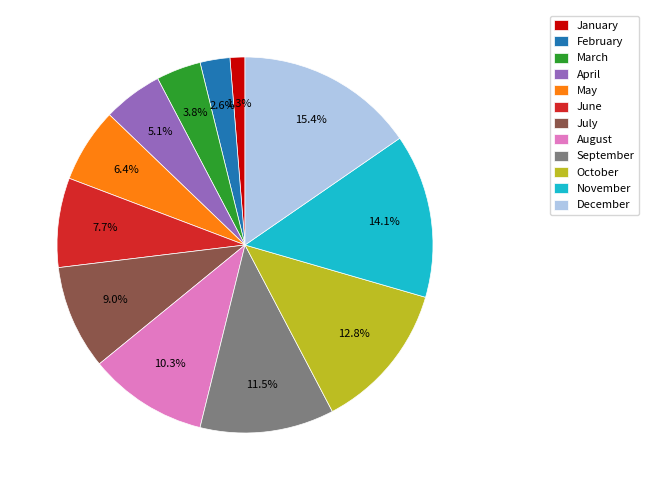

To the nearest percent, what is the combined percentage of June and January?

9%